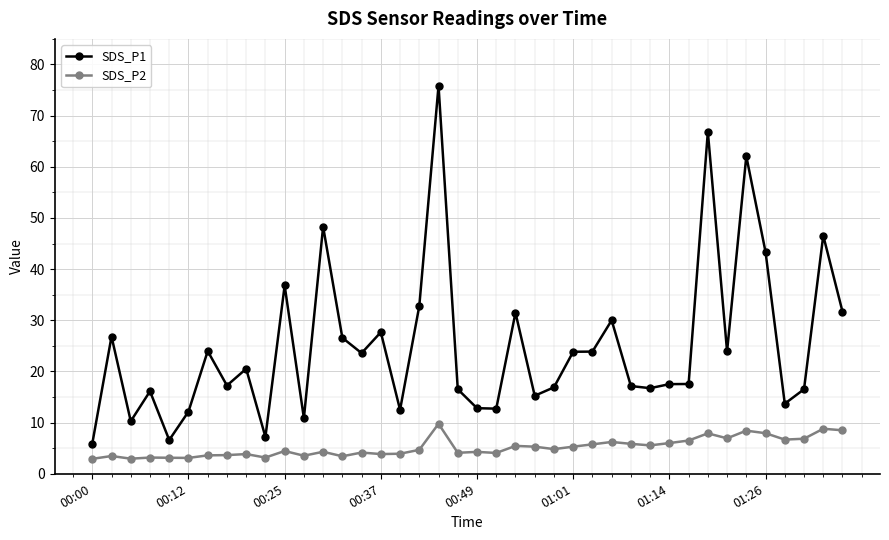

True or false: SDS_P1 and SDS_P2 cross at least once.

False